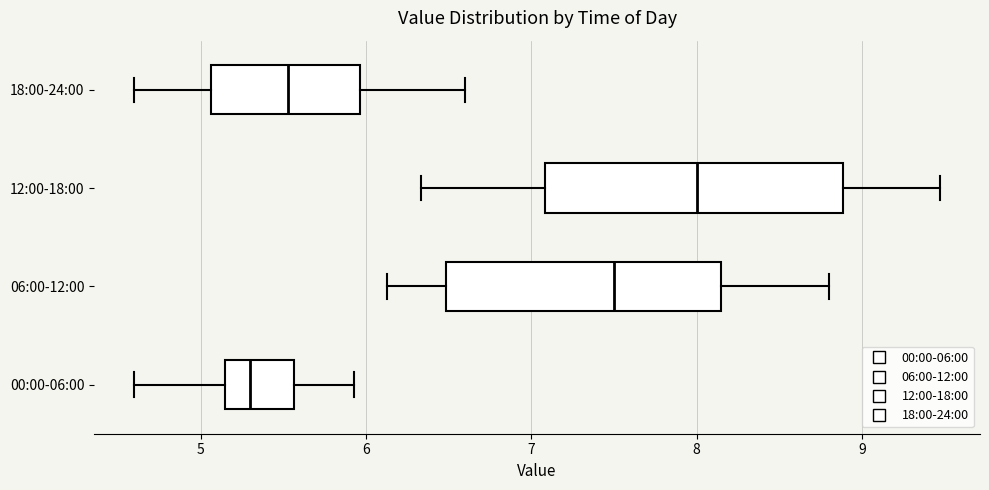

Comparing the boxes themselves (not the whiskers), which one is the widest?

12:00-18:00